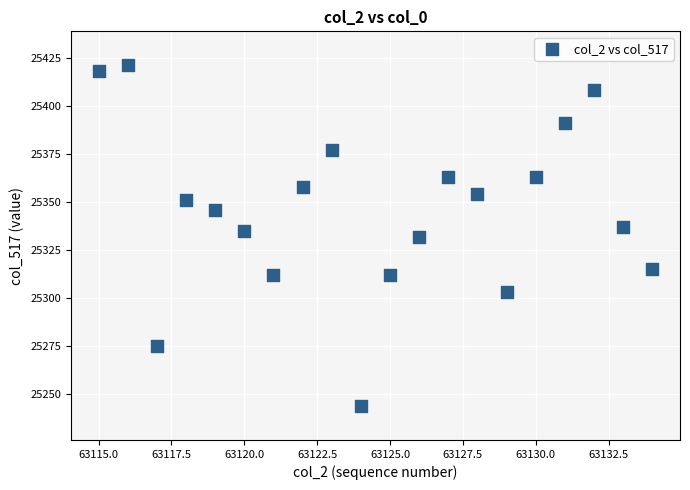

What is the range of Y values (max minus min)?

177